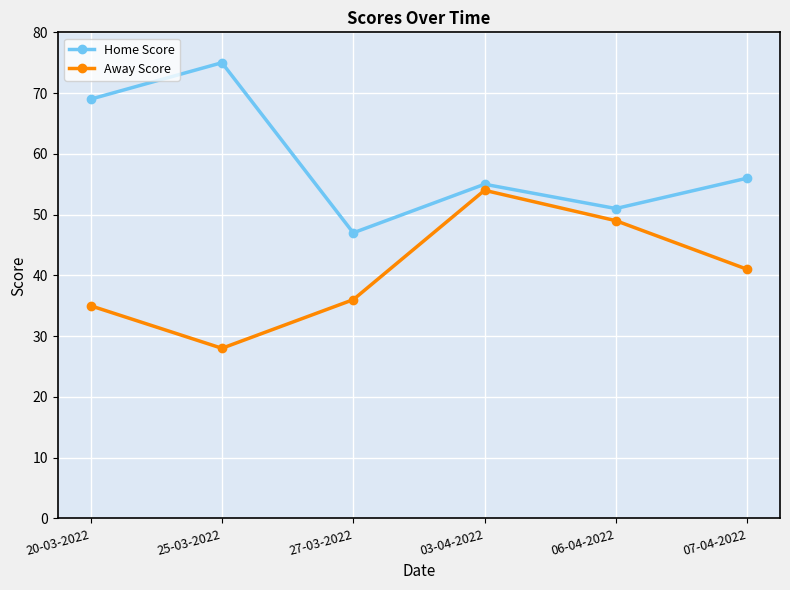

What is the difference between the maximum and minimum values in the Away Score series?

26